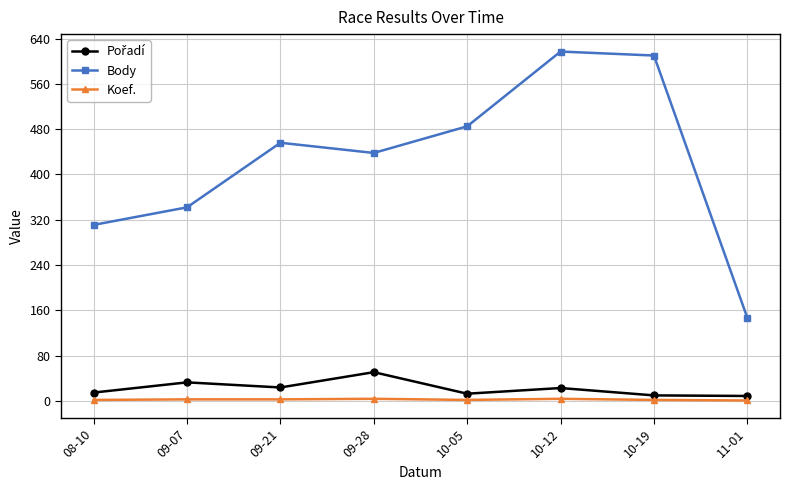

Which series has the widest spread of values?

Body